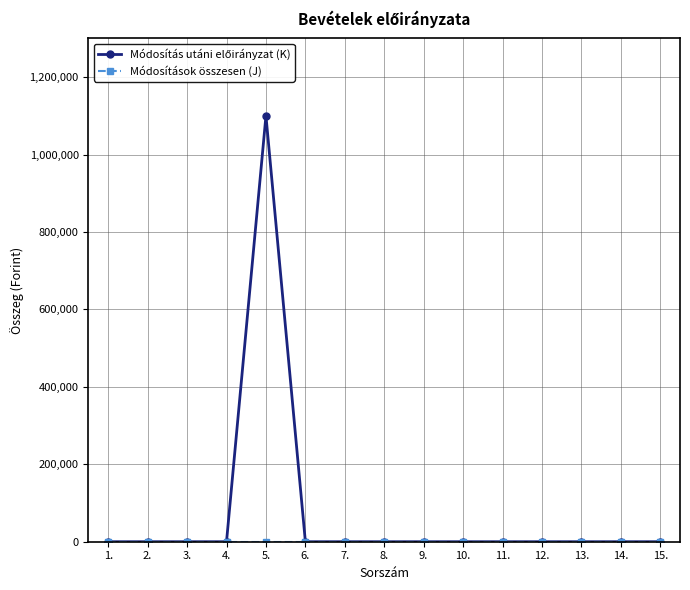

What is the maximum value shown in the chart?

1100000